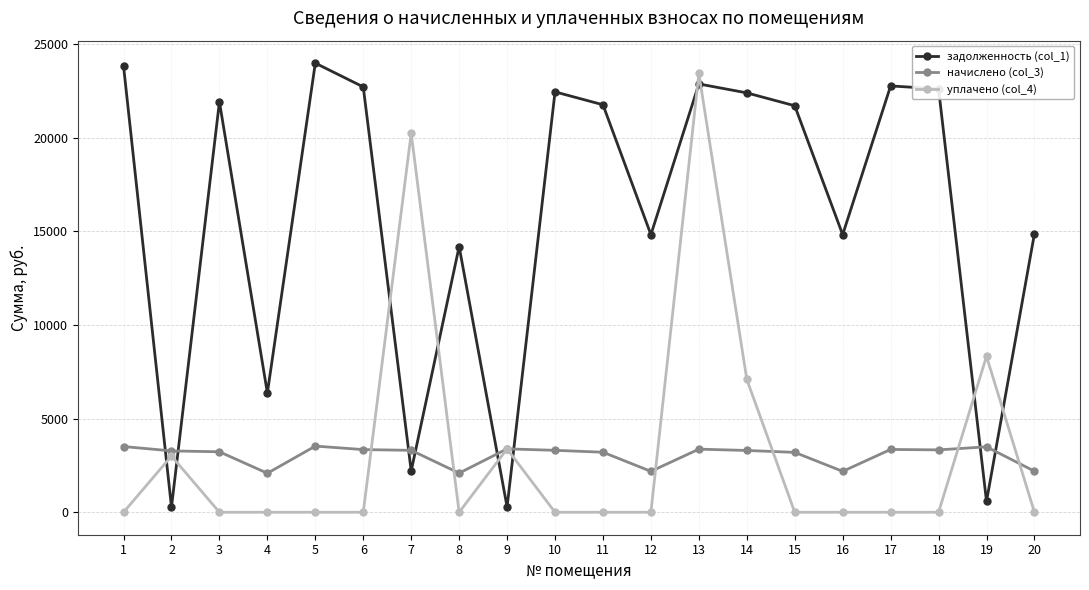

How many interior local peaks does the задолженность (col_1) series have?

6